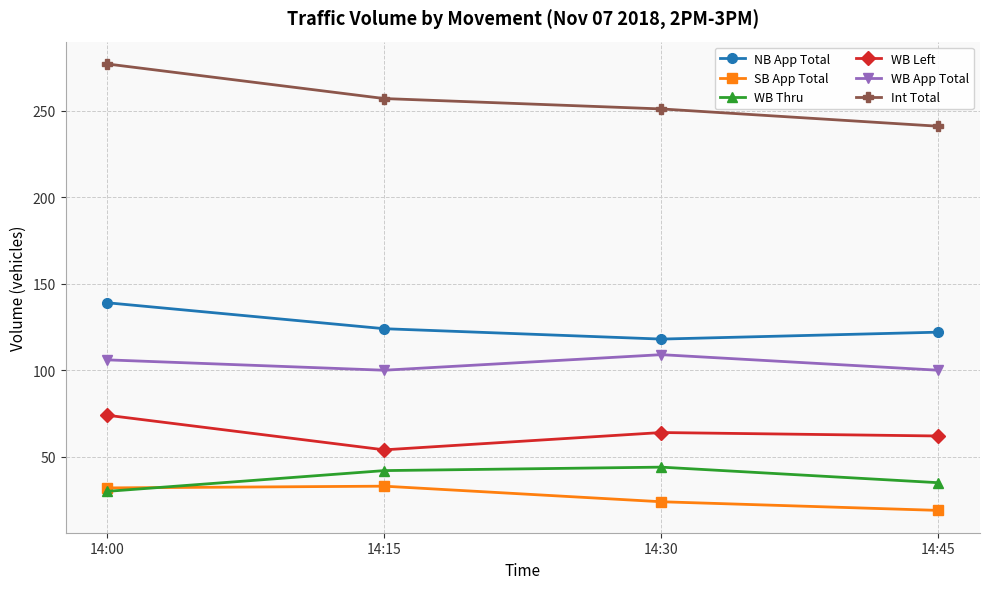

Which series has the largest range (max minus min)?

Int Total